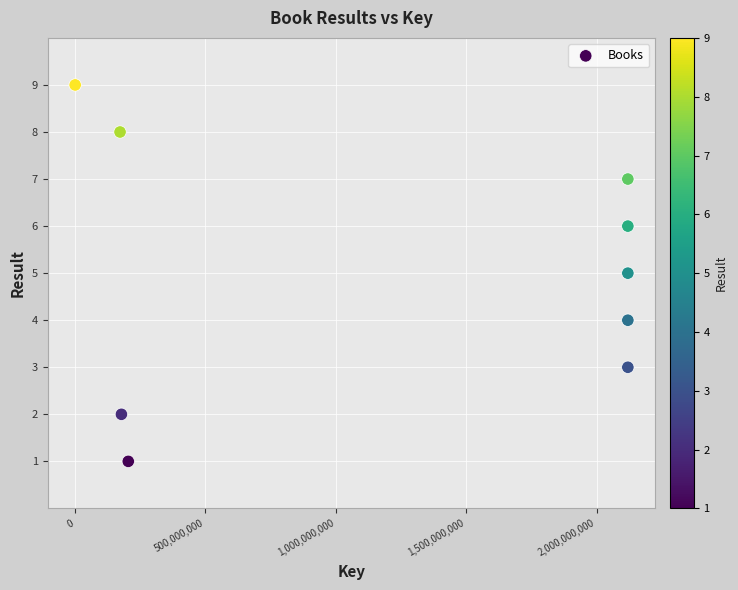

What is the average Y value?

5